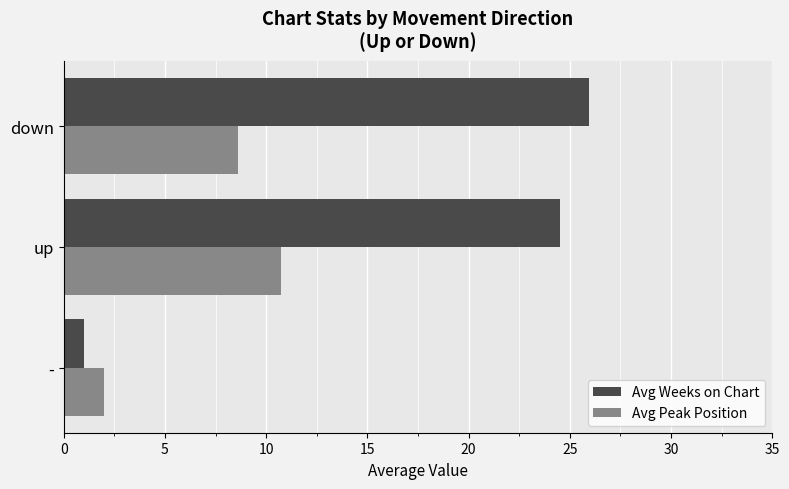

What is the sum of all Avg Peak Position values?

21.4